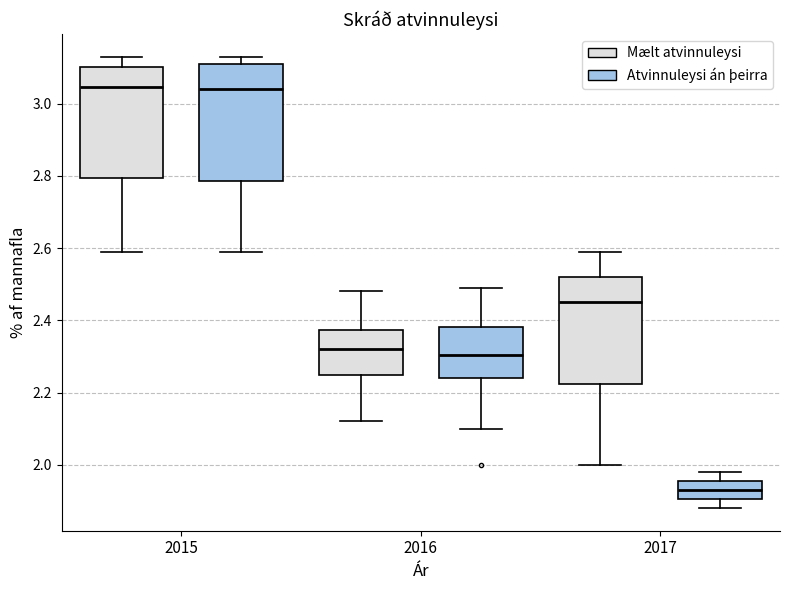

Reading left to right, transcribe this box plot: for each box, give where its median line is, the range the box spans, and where its two whiskers end, as read against the y-axis. The values are not printed on the chart, so give them approximately, as read against the axis.

2015 (Mælt atvinnuleysi): median 3.04, box 2.80 to 3.10, whiskers 2.60 to 3.14
2015 (Atvinnuleysi án þeirra): median 3.04, box 2.78 to 3.12, whiskers 2.60 to 3.14
2016 (Mælt atvinnuleysi): median 2.32, box 2.24 to 2.38, whiskers 2.12 to 2.48
2016 (Atvinnuleysi án þeirra): median 2.30, box 2.24 to 2.38, whiskers 2.10 to 2.50
2017 (Mælt atvinnuleysi): median 2.46, box 2.22 to 2.52, whiskers 2.00 to 2.60
2017 (Atvinnuleysi án þeirra): median 1.94, box 1.90 to 1.96, whiskers 1.88 to 1.98